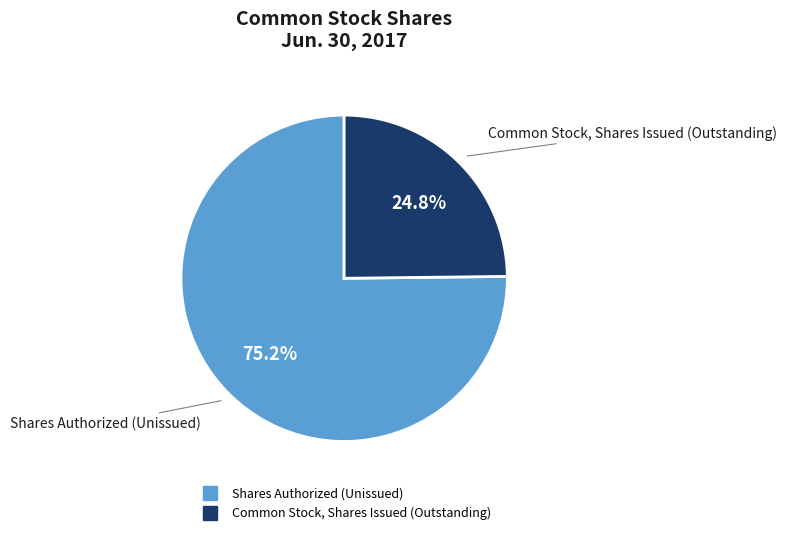

Does any single category account for the majority?

Yes